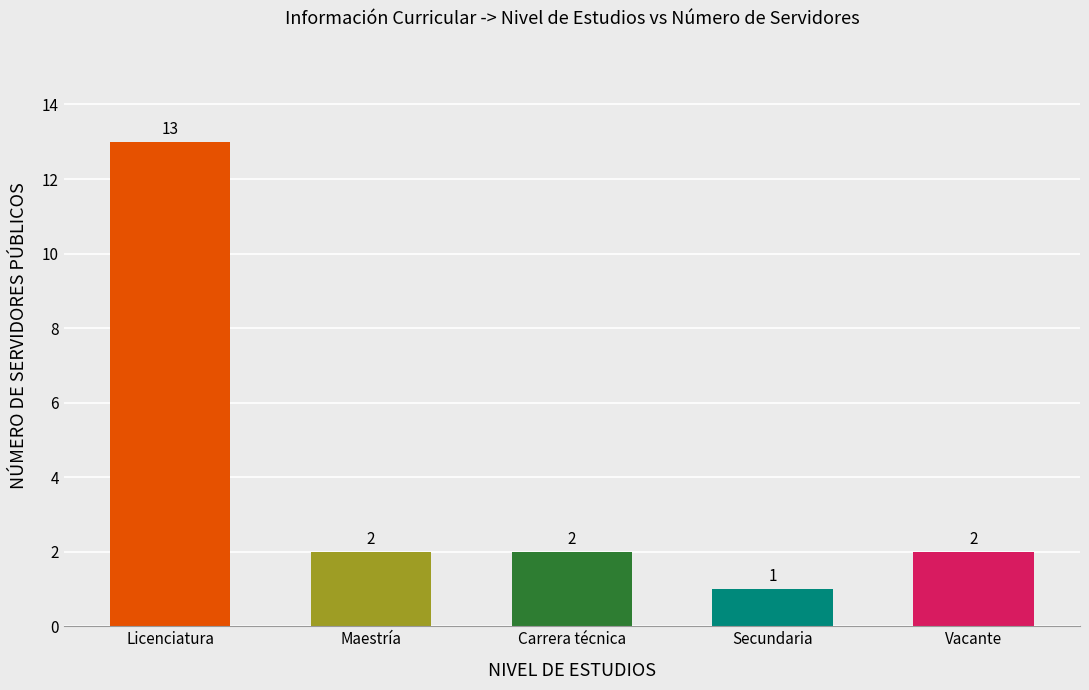

Reading right to left, extract all data points from this chart.

2	1	2	2	13